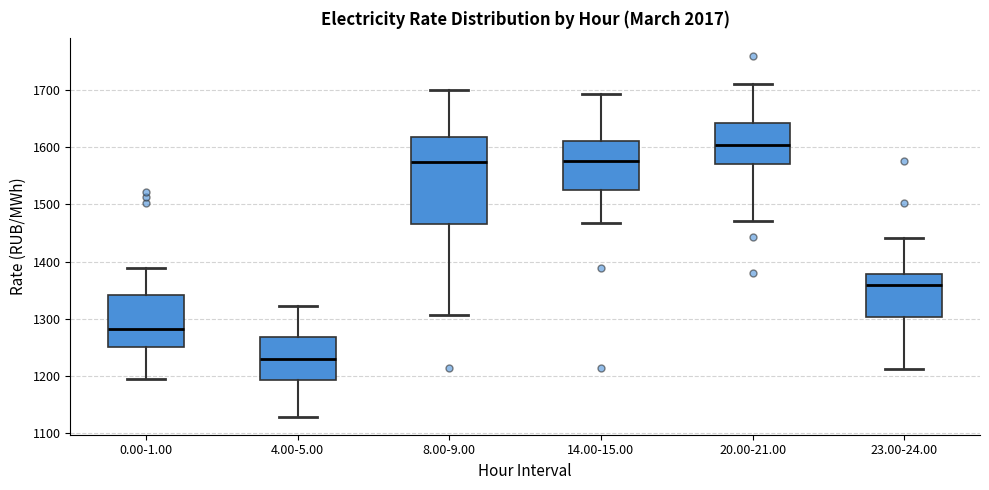

Where does the lower whisker of the box for 8.00-9.00 end on the y-axis? The values are not printed on the chart, so give them approximately, as read against the axis.

1310